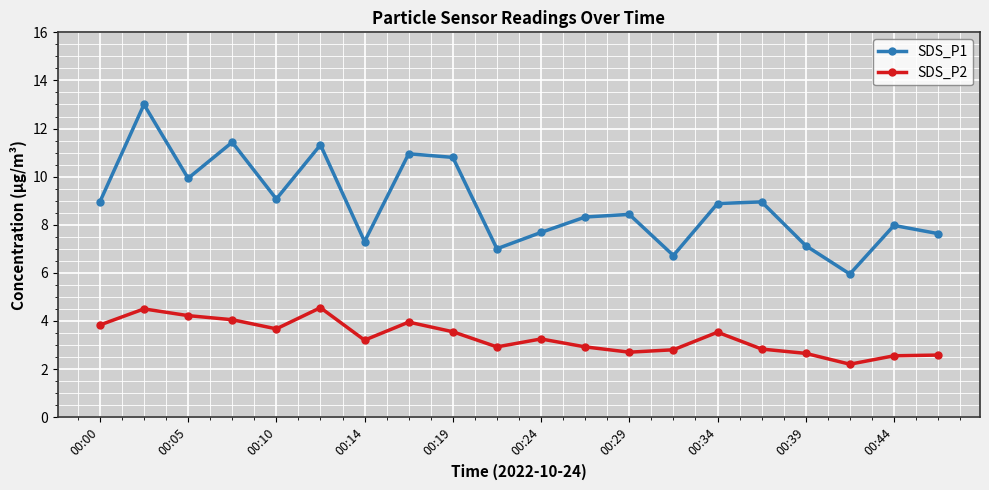

How many interior local peaks does the SDS_P1 series have?

7